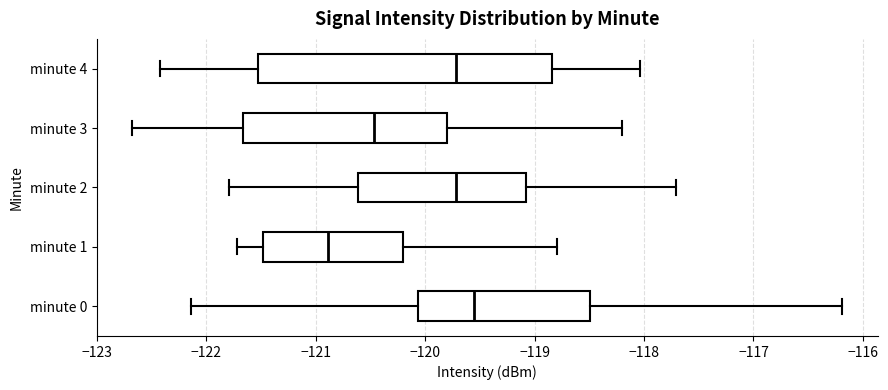

Which box is the widest, from its left edge to its right edge?

minute 4